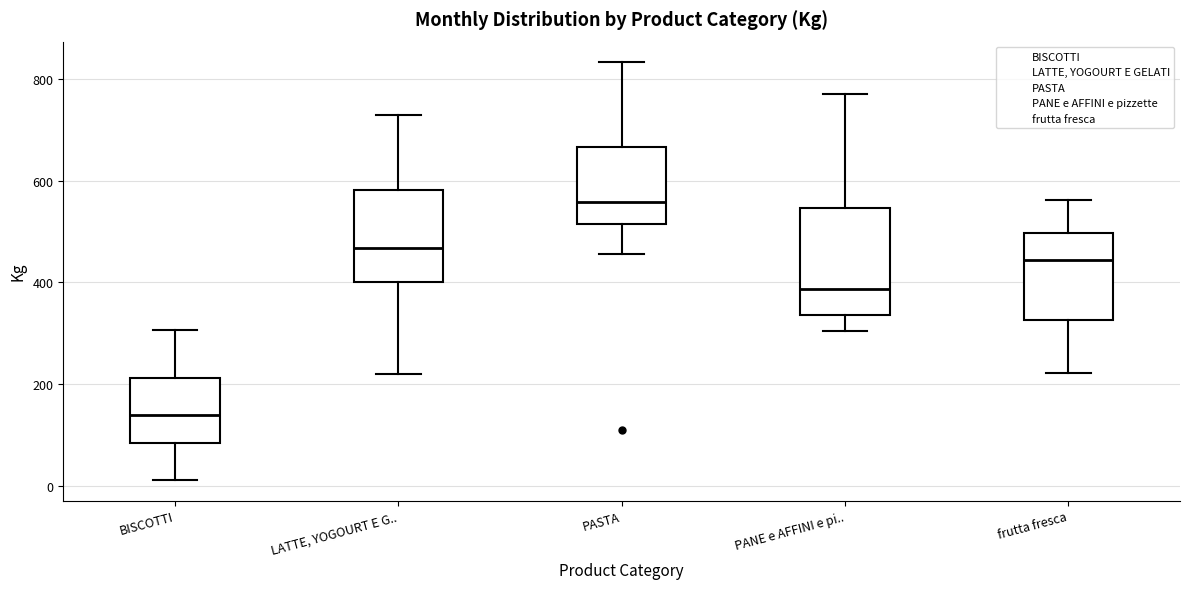

Reading left to right, transcribe this box plot: for each box, give where its median line is, the range the box spans, and where its two whiskers end, as read against the y-axis. The values are not printed on the chart, so give them approximately, as read against the axis.

BISCOTTI: median 140, box 80 to 220, whiskers 20 to 300
LATTE, YOGOURT E G..: median 460, box 400 to 580, whiskers 220 to 720
PASTA: median 560, box 520 to 660, whiskers 460 to 840
PANE e AFFINI e pi..: median 380, box 340 to 540, whiskers 300 to 780
frutta fresca: median 440, box 320 to 500, whiskers 220 to 560